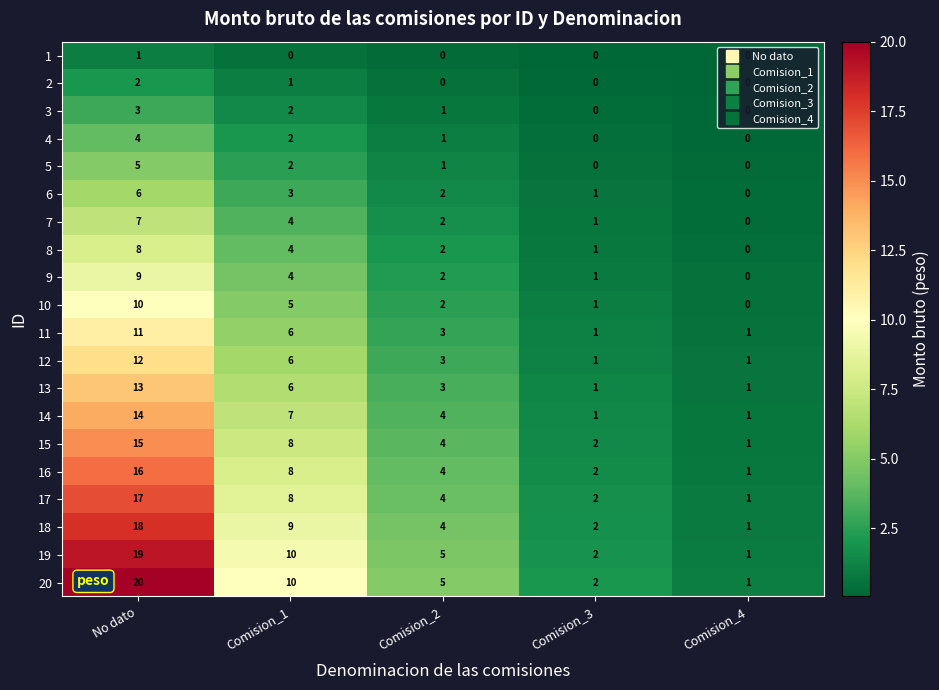

Which series has the widest spread of values?

20